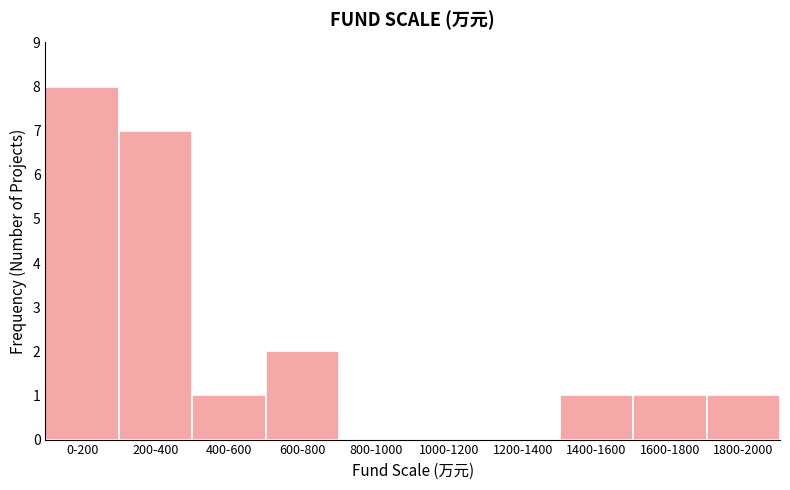

Reading left to right, list all the values displayed in this chart.

0-200=8	200-400=7	400-600=1	600-800=2	800-1000=0	1000-1200=0	1200-1400=0	1400-1600=1	1600-1800=1	1800-2000=1